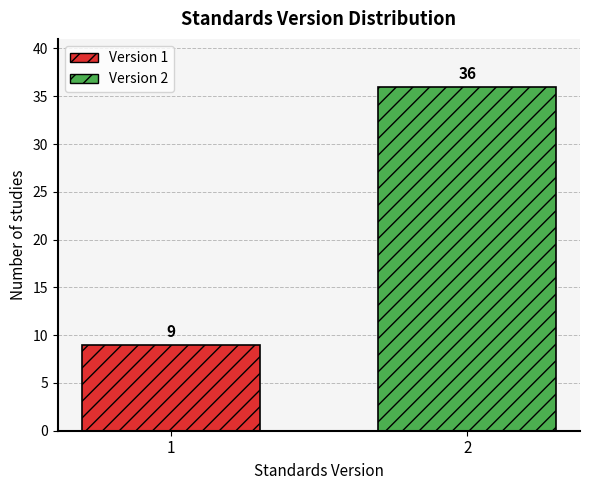

Reading left to right, extract all data points from this chart.

9	36